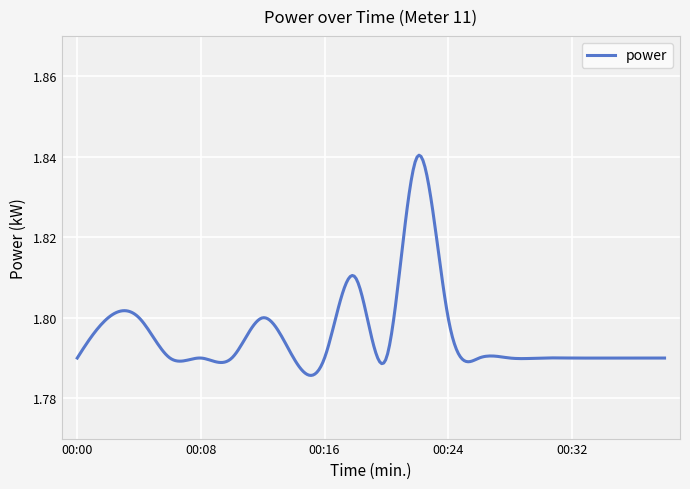

What is the label of the 31st point from the right?

00:18